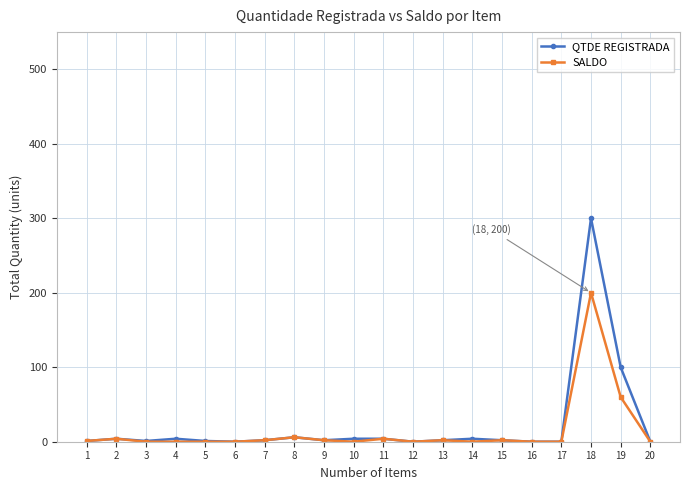

True or false: SALDO has a value of 0 at 16.

True